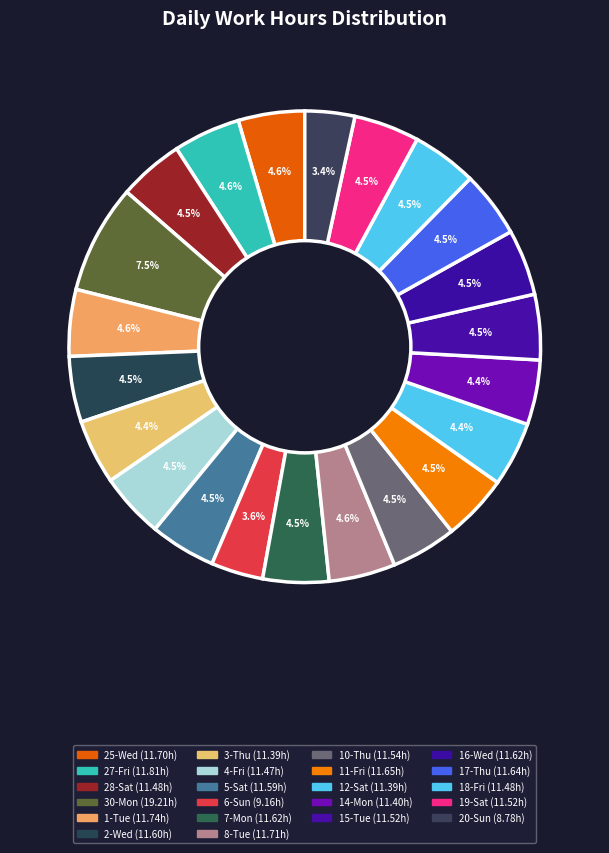

How many segments does this pie chart have?

22